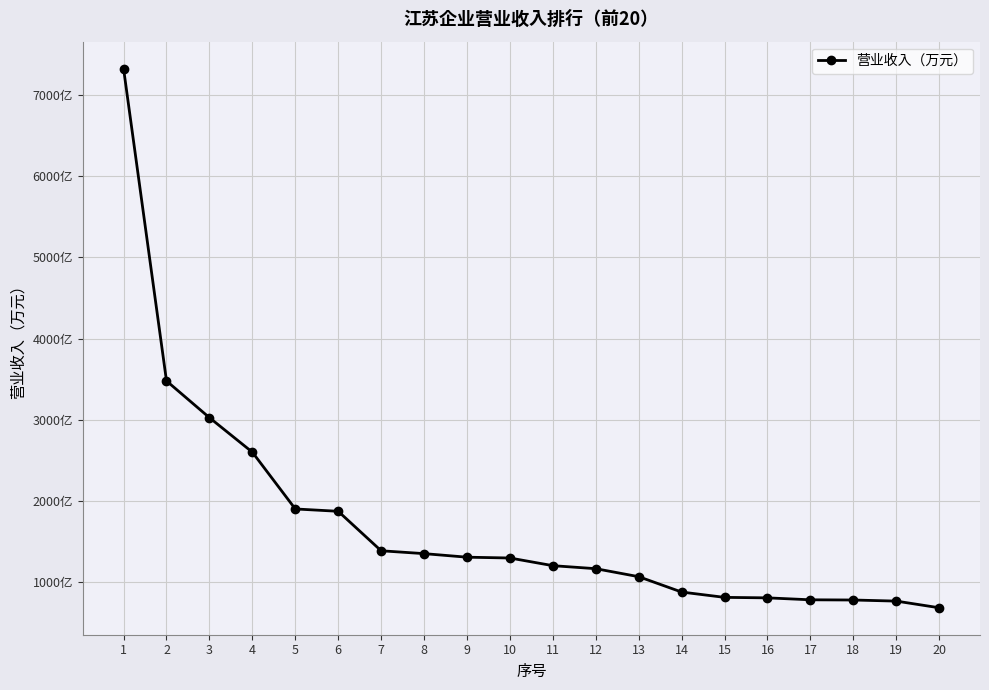

True or false: there are more than 2 points higher than both neighbors.

False